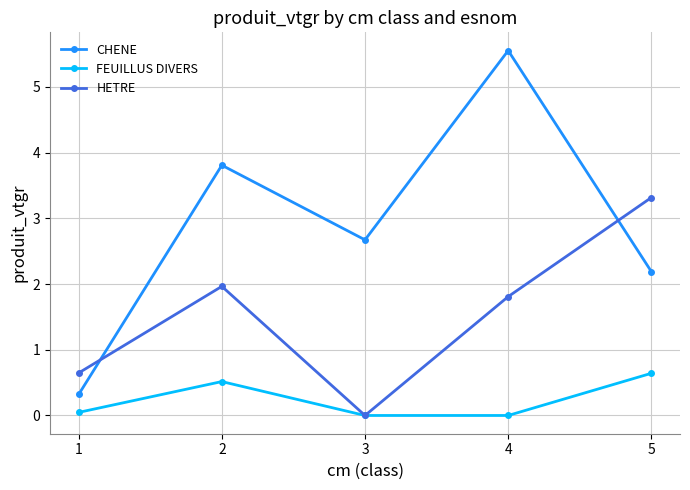

Between 3 and 4, which series saw the biggest shift?

CHENE